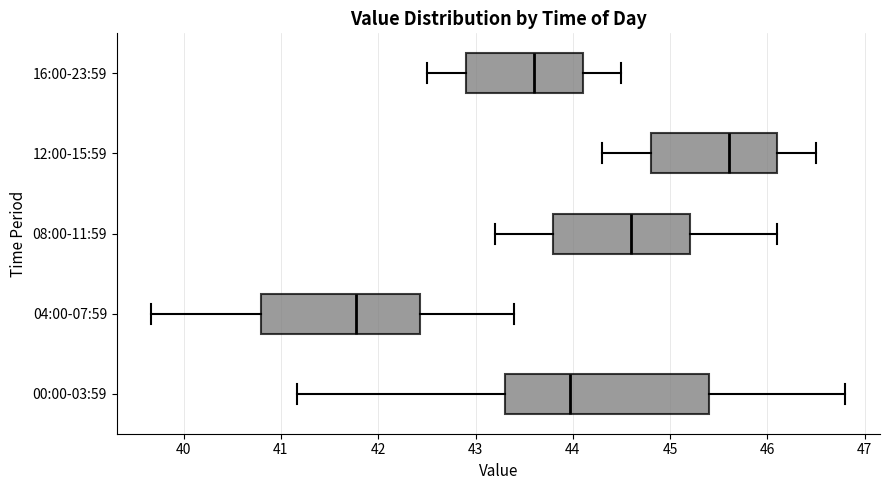

Where does the right whisker of the box for 08:00-11:59 end on the x-axis? The values are not printed on the chart, so give them approximately, as read against the axis.

46.1